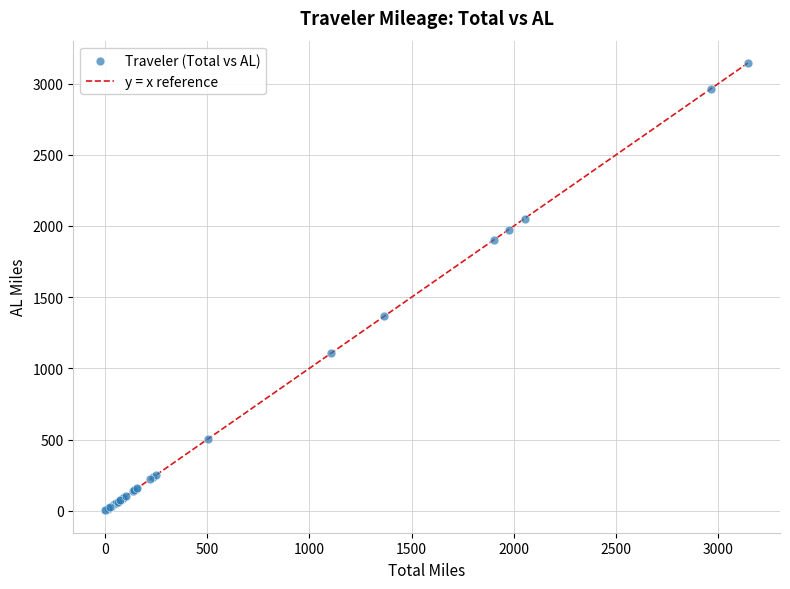

What Y value in the scatter plot is closest to 1573?

1367.1